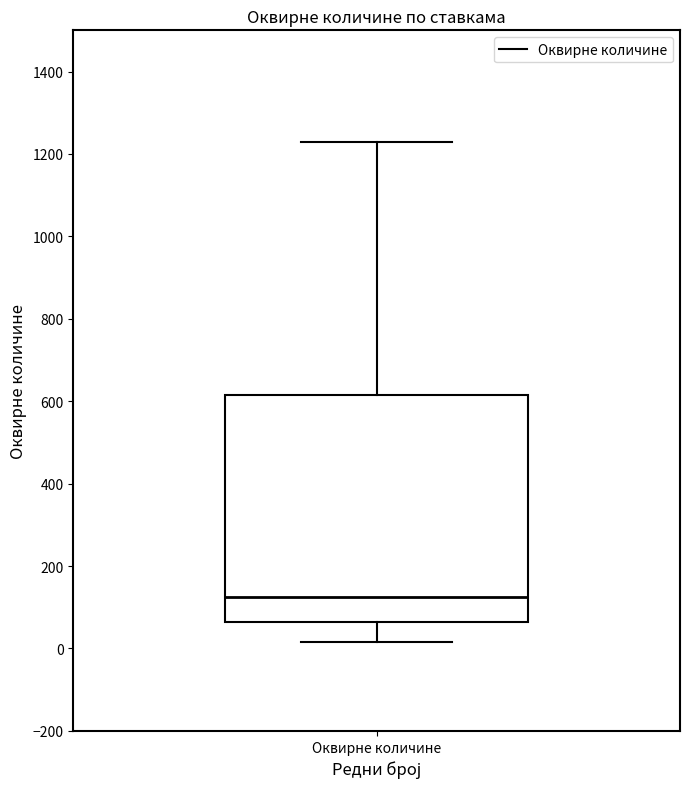

Where does the lower whisker of the box for Оквирне количине end on the y-axis? The values are not printed on the chart, so give them approximately, as read against the axis.

20